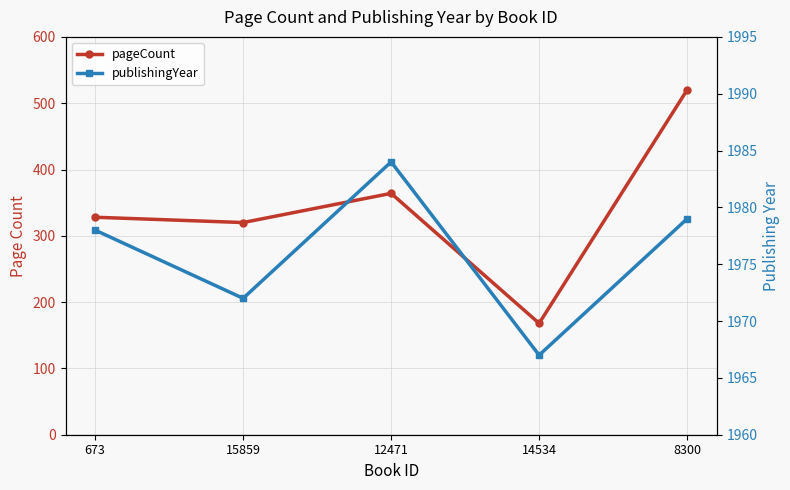

What is the minimum value shown in the chart?

168